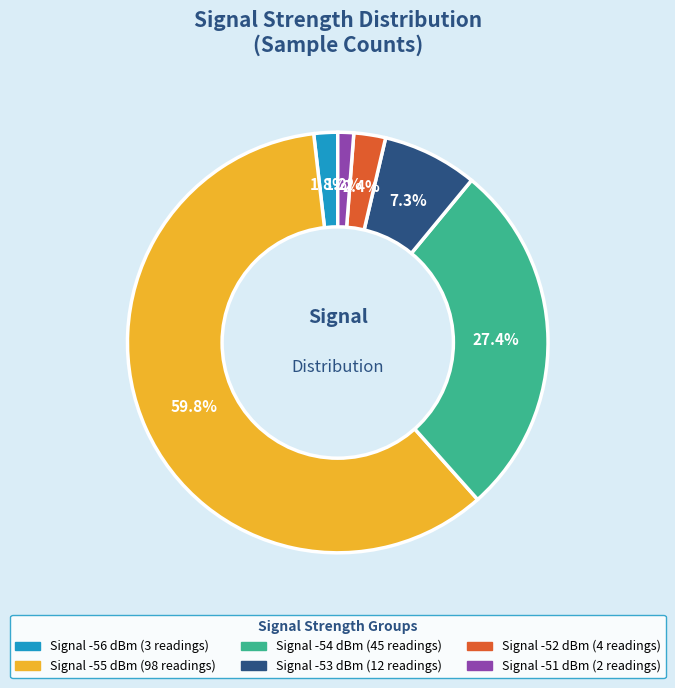

Is there any slice that represents more than half of the pie?

Yes